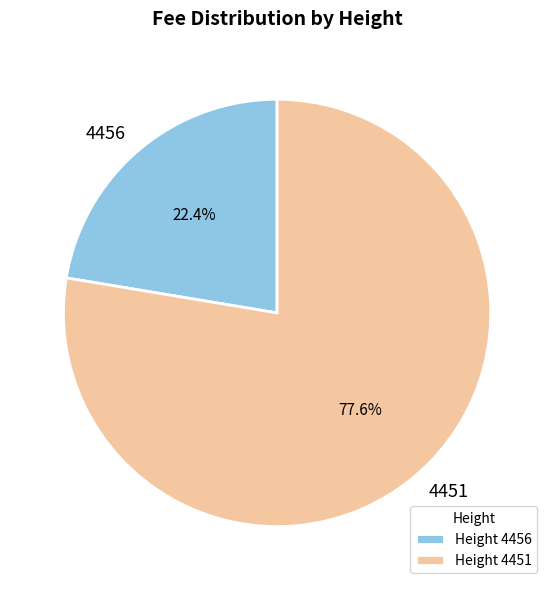

Count the number of slices in the pie.

2